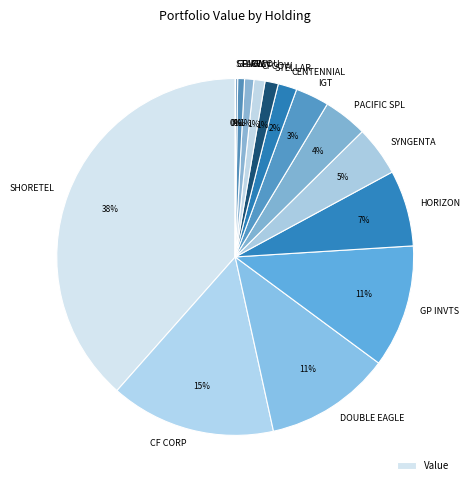

To the nearest percent, what percentage of the pie is CF CORP?

15%